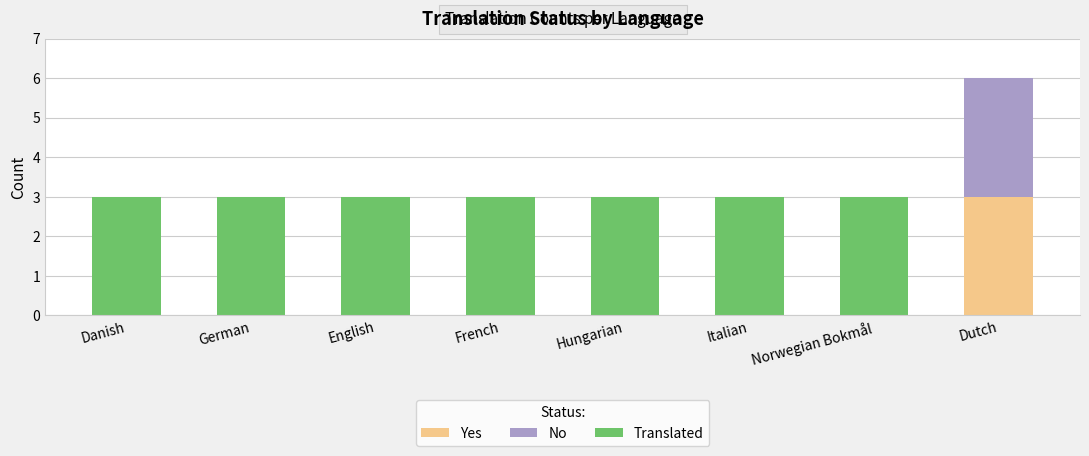

What is the maximum value for Yes?

3